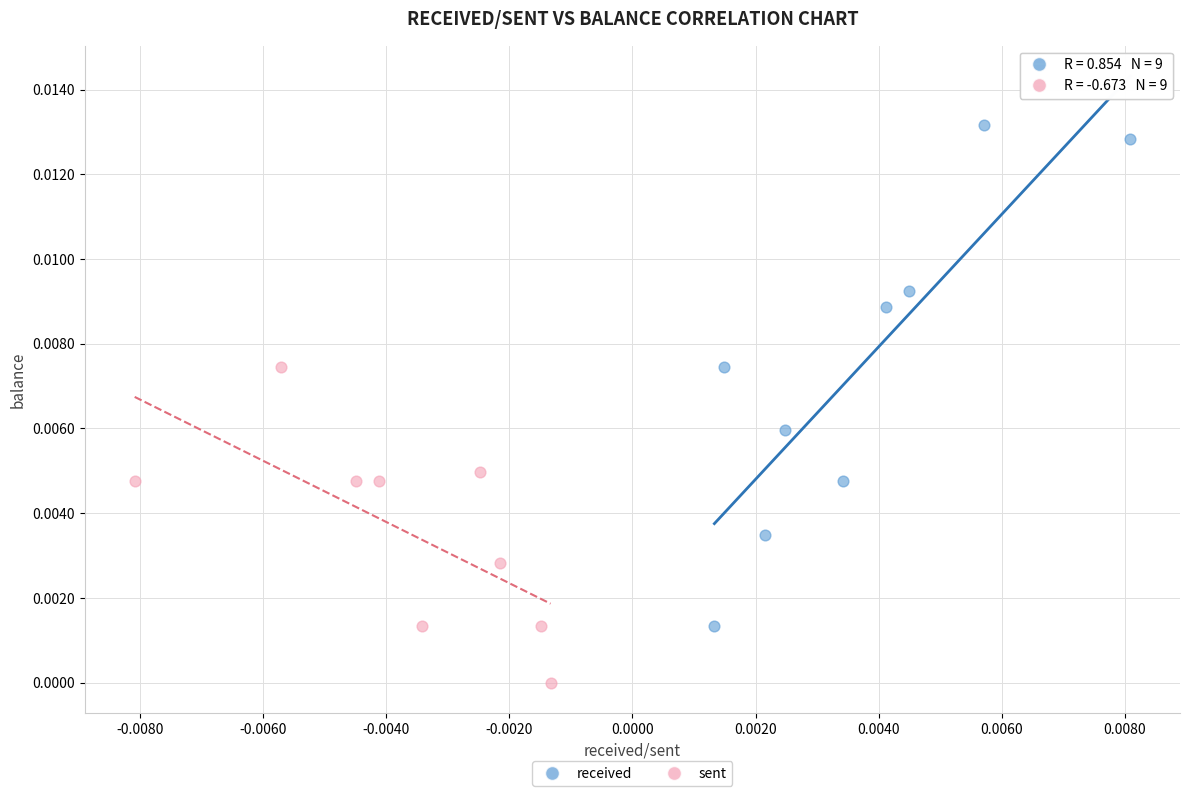

Which series reaches the minimum Y coordinate?

sent